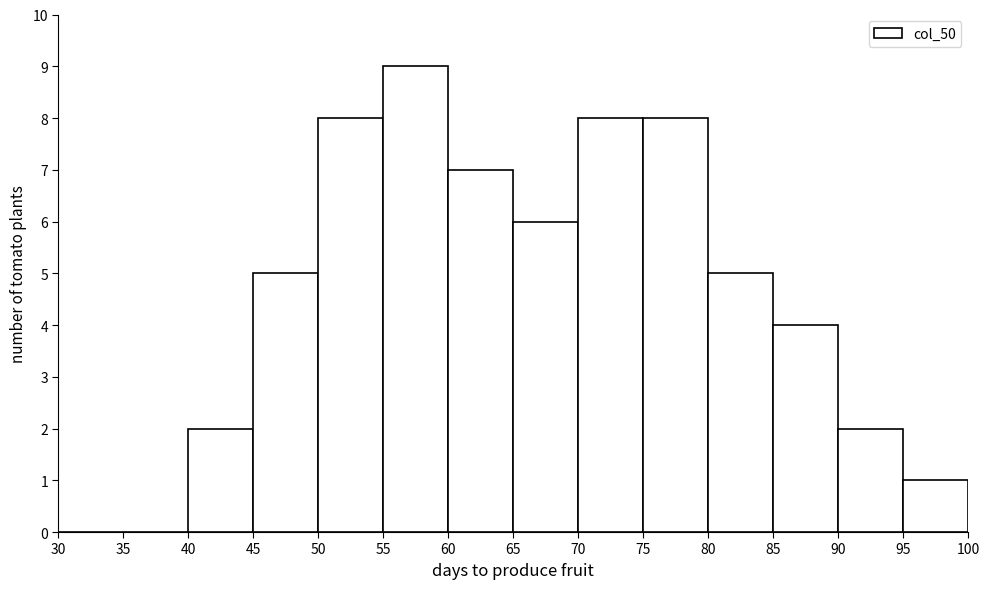

Reading left to right, list every bar in this chart as the range it spans on the x-axis followed by its height. The values are not printed on the chart, so give them approximately, as read against the axis.

30 to 35: 0
35 to 40: 0
40 to 45: 2
45 to 50: 5
50 to 55: 8
55 to 60: 9
60 to 65: 7
65 to 70: 6
70 to 75: 8
75 to 80: 8
80 to 85: 5
85 to 90: 4
90 to 95: 2
95 to 100: 1